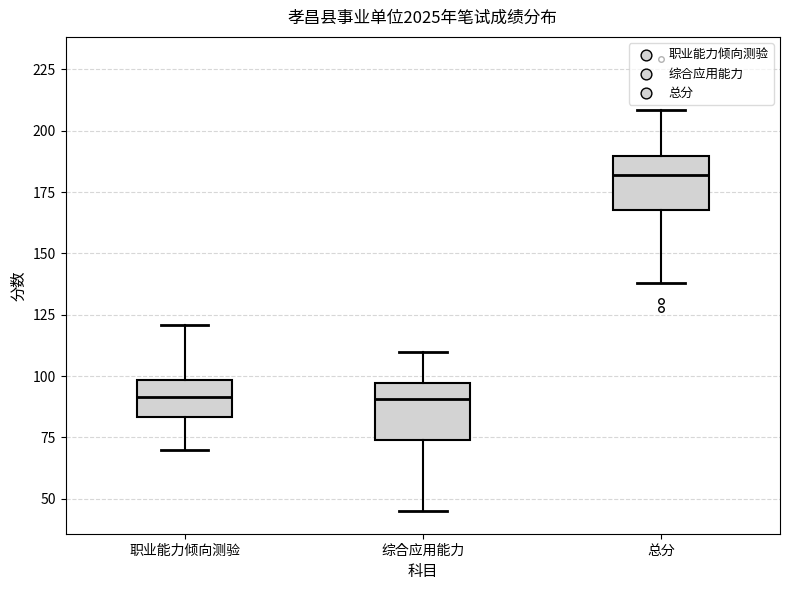

Which box has the highest median line?

总分